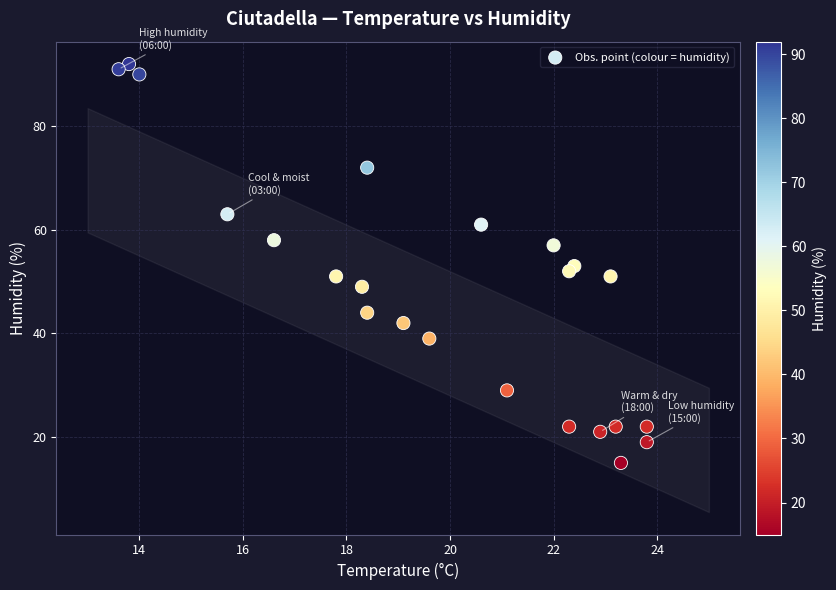

What is the range of Y values (max minus min)?

77